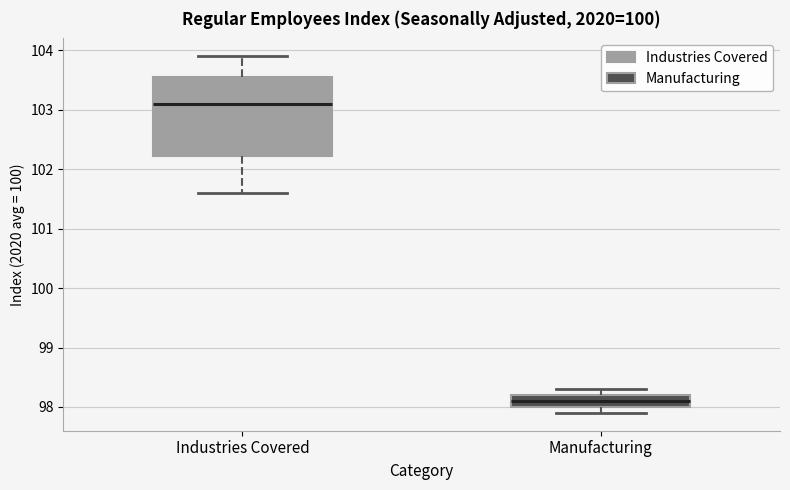

Reading left to right, transcribe this box plot: for each box, give where its median line is, the range the box spans, and where its two whiskers end, as read against the y-axis. The values are not printed on the chart, so give them approximately, as read against the axis.

Industries Covered: median 103.1, box 102.2 to 103.6, whiskers 101.6 to 103.9
Manufacturing: median 98.1, box 98.0 to 98.2, whiskers 97.9 to 98.3